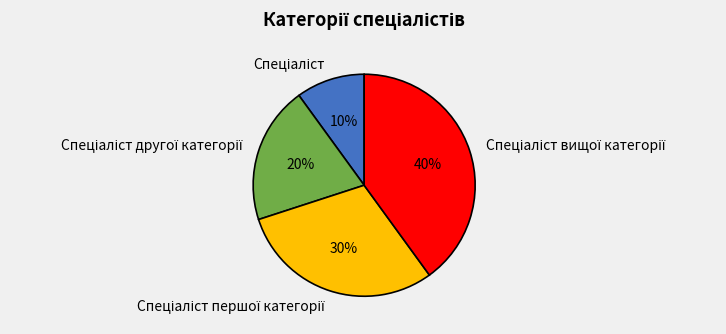

Is there a majority slice in this chart?

No